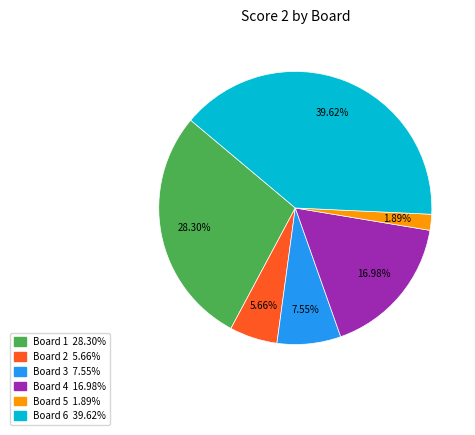

To the nearest percent, what is the difference between the largest and smallest slice percentages?

38%